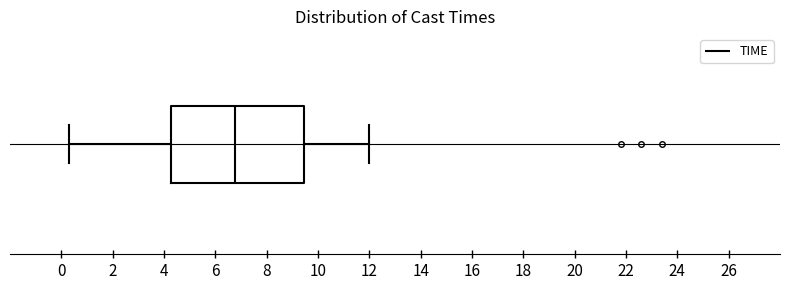

Transcribe this box plot: give where the median line is, the range the box spans, and where the two whiskers end, as read against the x-axis. The values are not printed on the chart, so give them approximately, as read against the axis.

median 6.8, box 4.2 to 9.4, whiskers 0.4 to 12.0